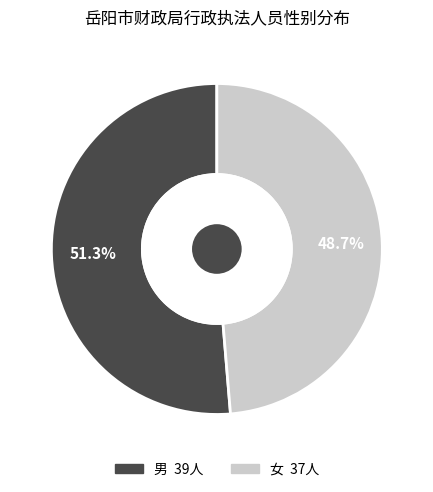

What portion of the pie excludes 男?

48.7%